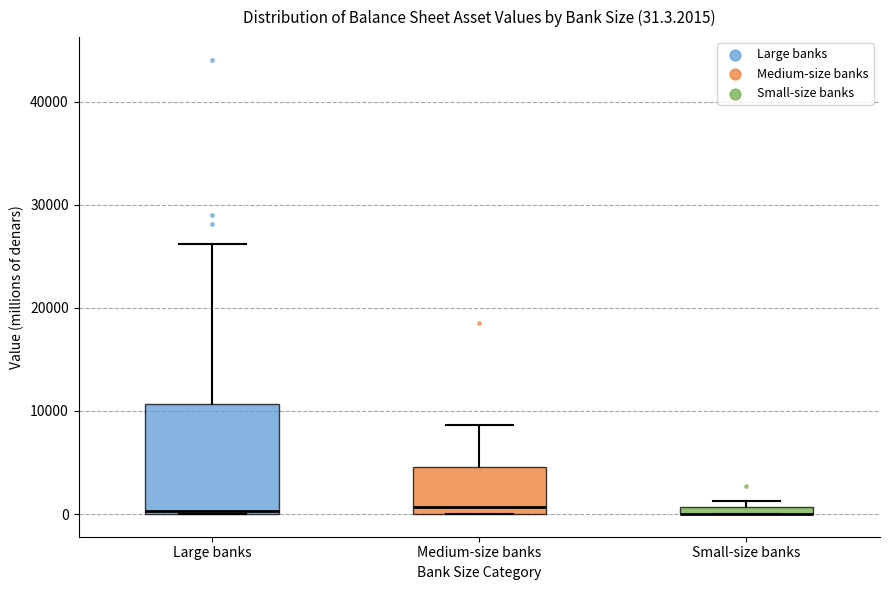

Comparing the boxes themselves (not the whiskers), which one is the tallest?

Large banks